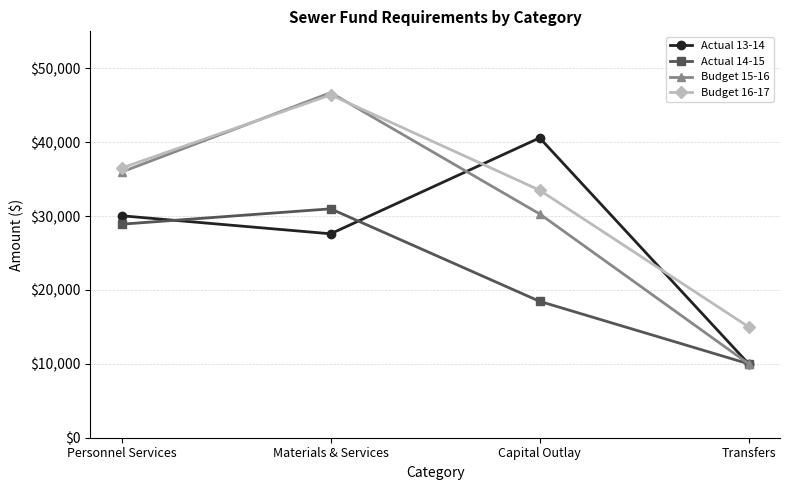

True or false: Actual 14-15 and Budget 16-17 cross at least once.

False